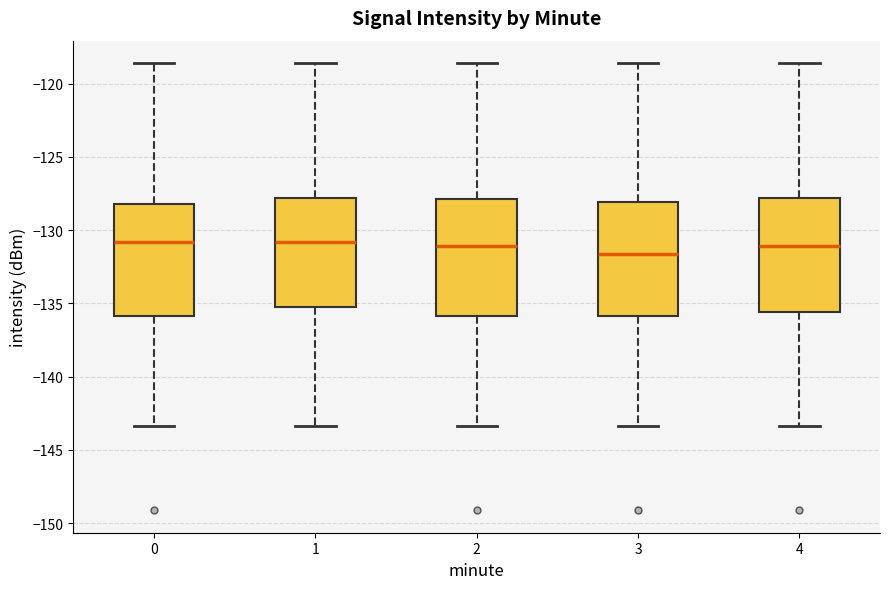

Where is the upper edge of the box at x = 1 on the y-axis? The values are not printed on the chart, so give them approximately, as read against the axis.

-128.0